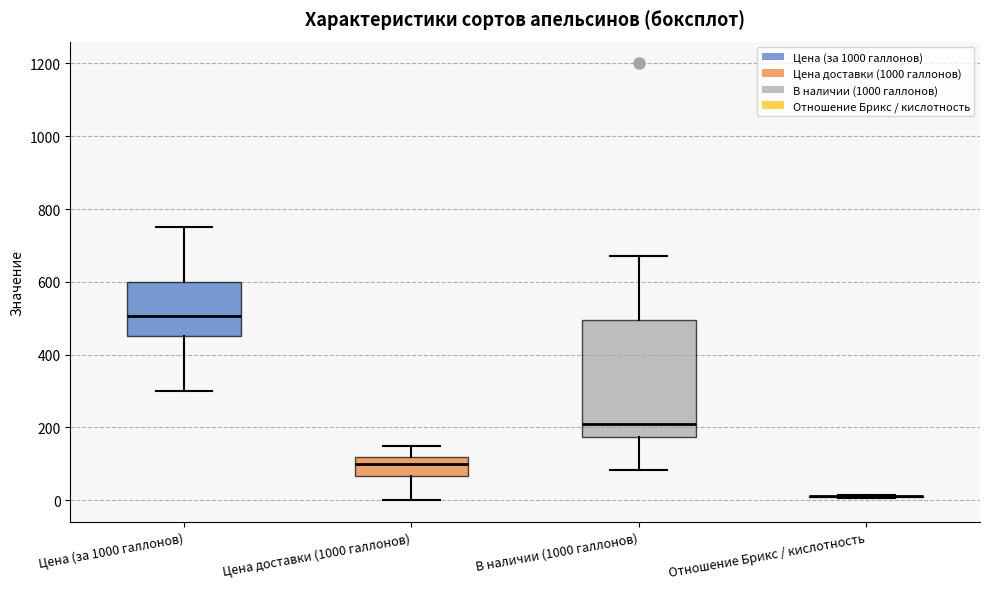

Reading left to right, transcribe this box plot: for each box, give where its median line is, the range the box spans, and where its two whiskers end, as read against the y-axis. The values are not printed on the chart, so give them approximately, as read against the axis.

Цена (за 1000 галлонов): median 500, box 460 to 600, whiskers 300 to 760
Цена доставки (1000 галлонов): median 100, box 60 to 120, whiskers 0 to 160
В наличии (1000 галлонов): median 220, box 180 to 500, whiskers 80 to 680
Отношение Брикс / кислотность: box collapsed to a line at 20, whiskers 0 to 20